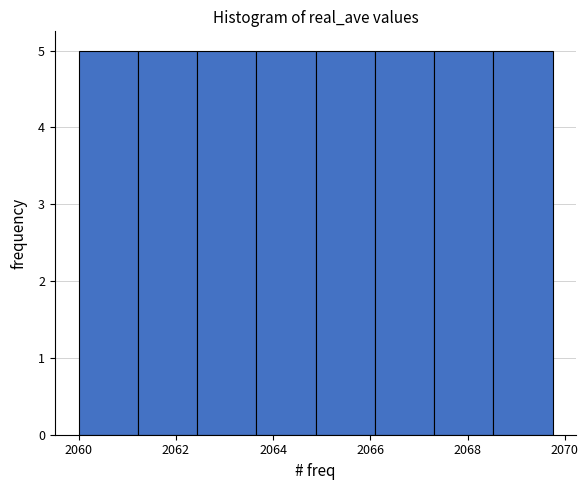

What is the height of the bar covering 2063.6 to 2064.8 on the x-axis? Neither the bar edges nor the heights are printed on the chart, so give them approximately, as read against the axes.

5